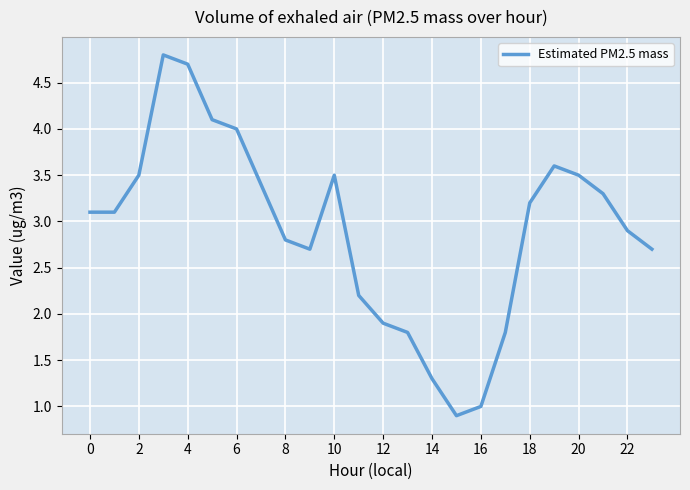

What is the smallest value displayed?

0.9